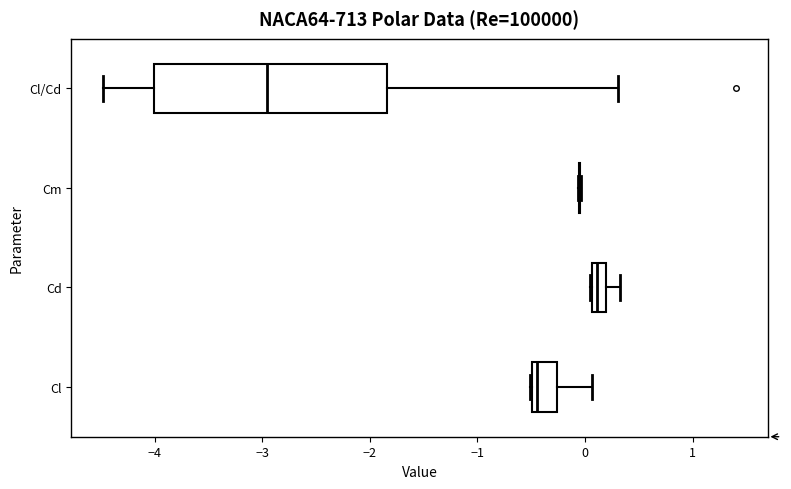

Comparing the boxes themselves (not the whiskers), which one is the widest?

Cl/Cd